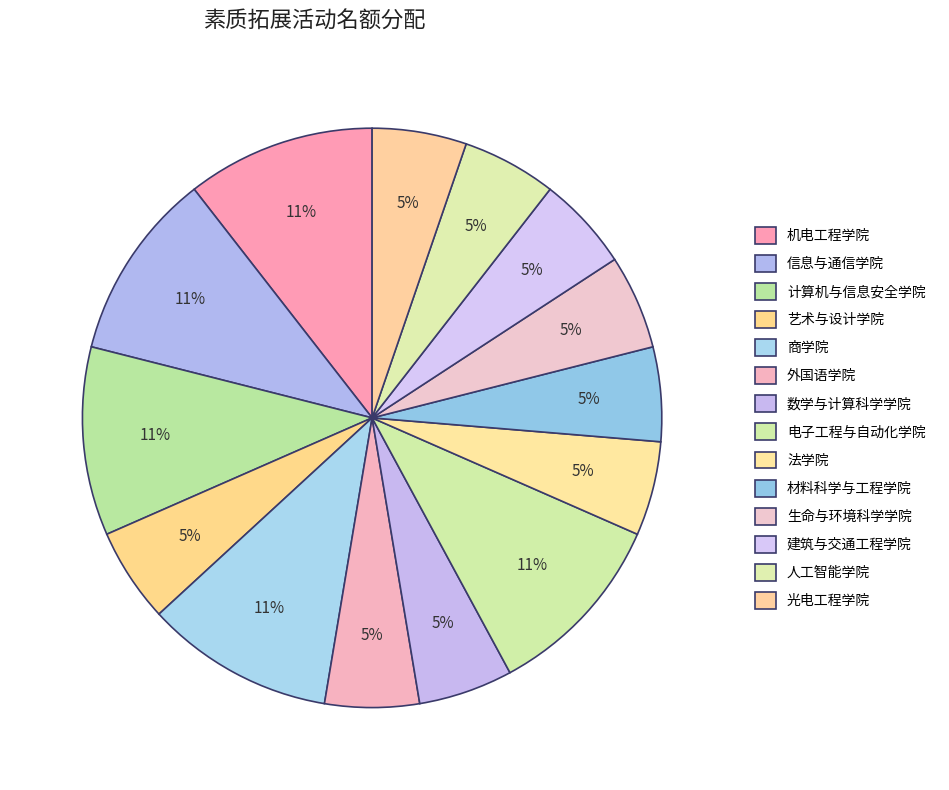

What portion of the pie excludes 光电工程学院?

94.7%